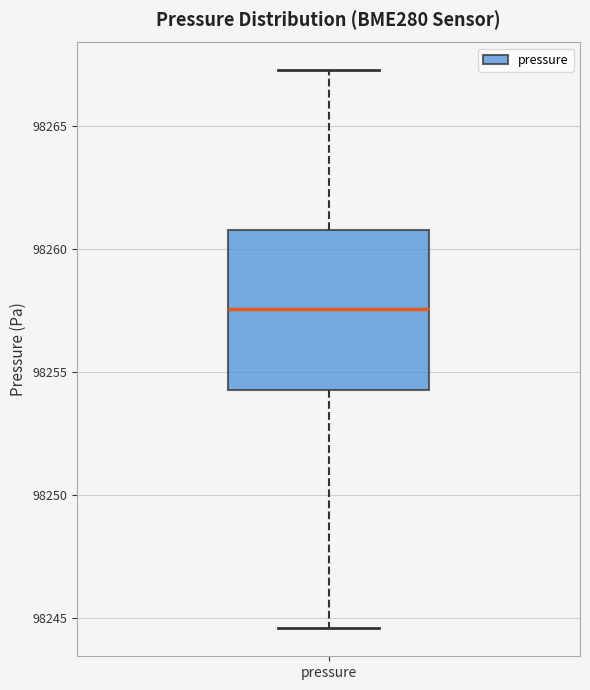

Where does the lower whisker of the box for pressure end on the y-axis? The values are not printed on the chart, so give them approximately, as read against the axis.

98244.5